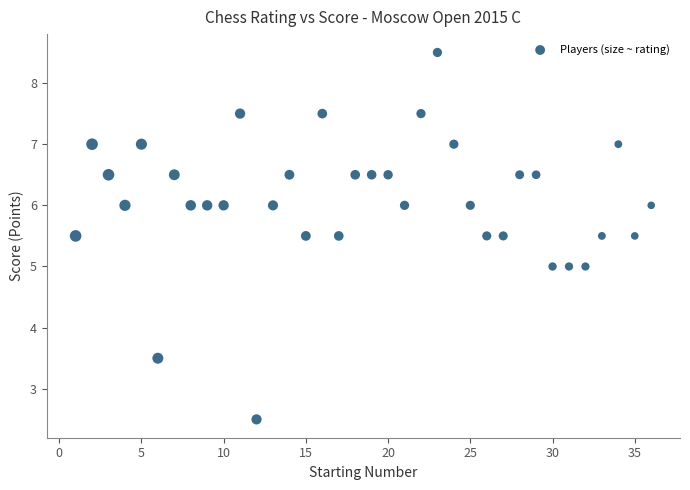

What is the range of X values (max minus min)?

35.0